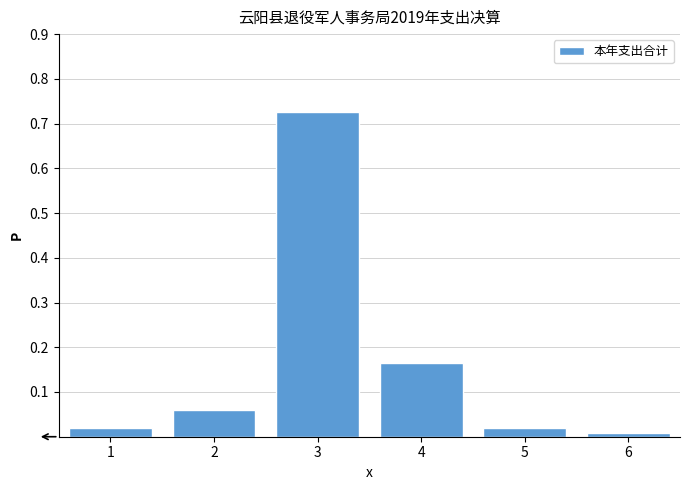

Which category has the highest value across all series?

3